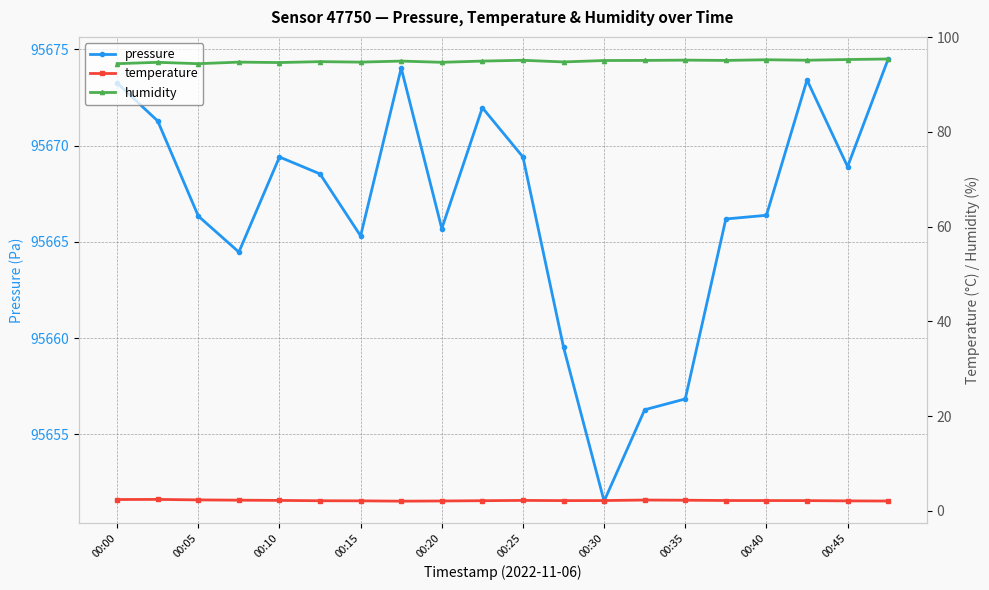

At how many categories does at least one series exceed 62481?

20